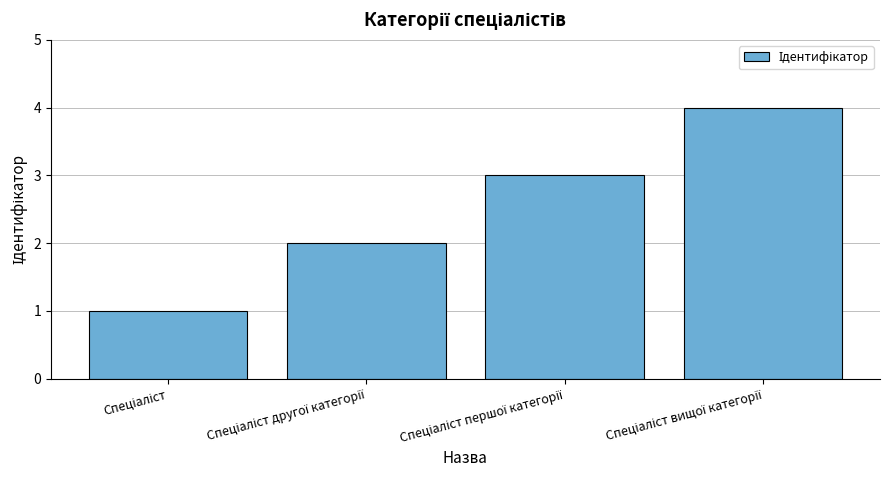

What is the value of the 1st bar from the left?

1